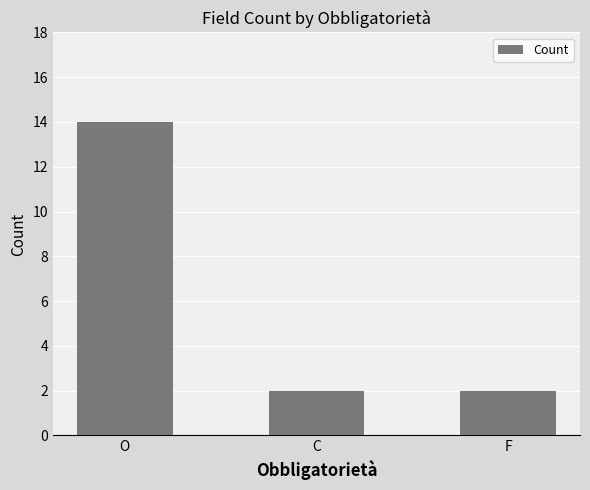

Reading left to right, transcribe all the data shown in this chart.

14	2	2